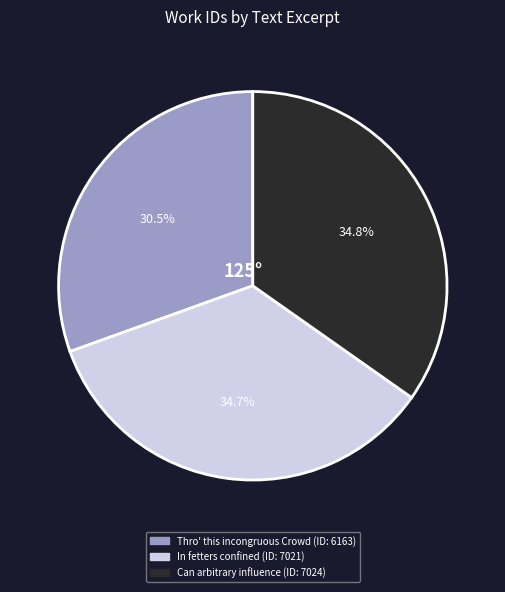

Approximately how many times larger is the value at Thro' this incongruous Crowd compared to In fetters confined?

0.9